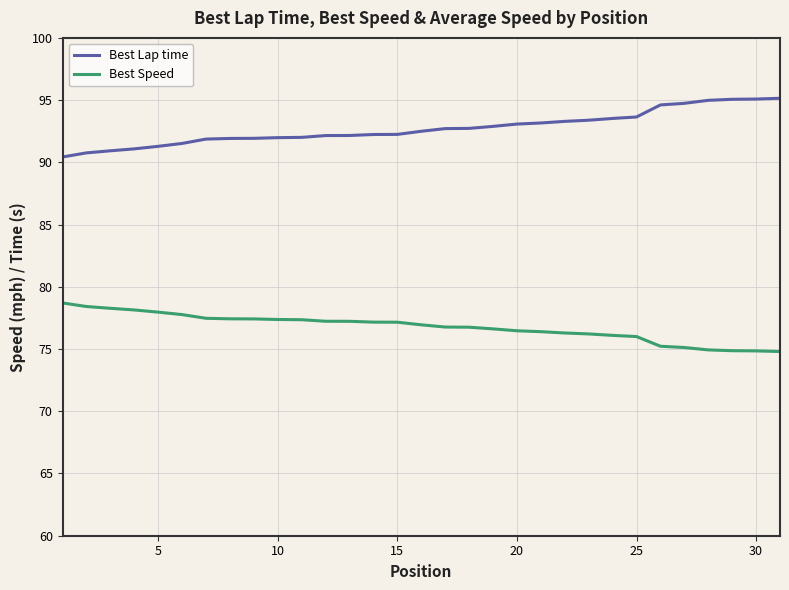

Count the number of data series in this chart.

2